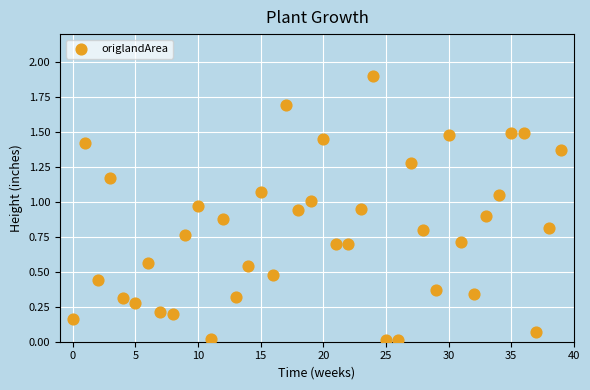

What is the range of Y values (max minus min)?

1.9